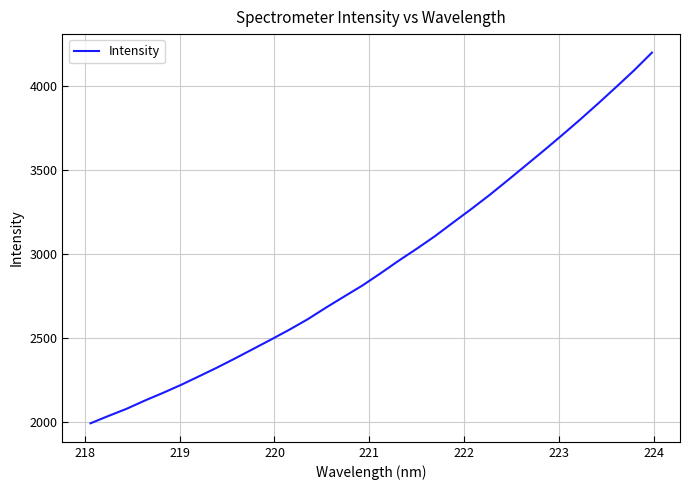

What is the smallest value displayed?

1991.0